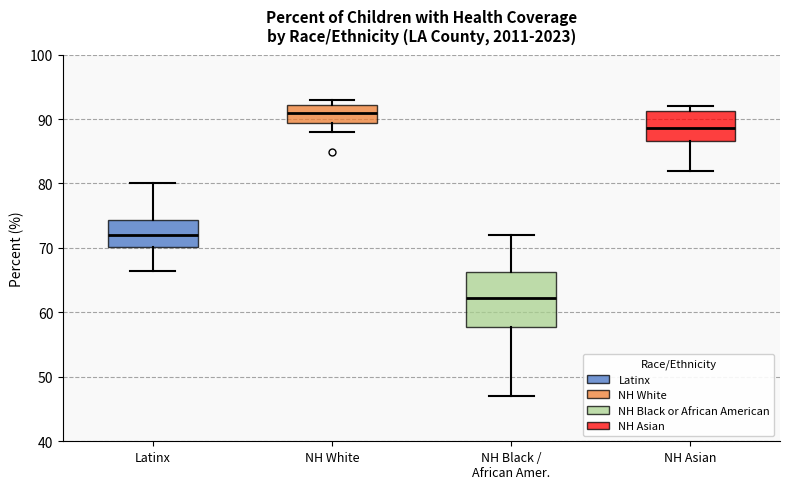

Comparing the boxes themselves (not the whiskers), which one is the tallest?

NH Black / African Amer.